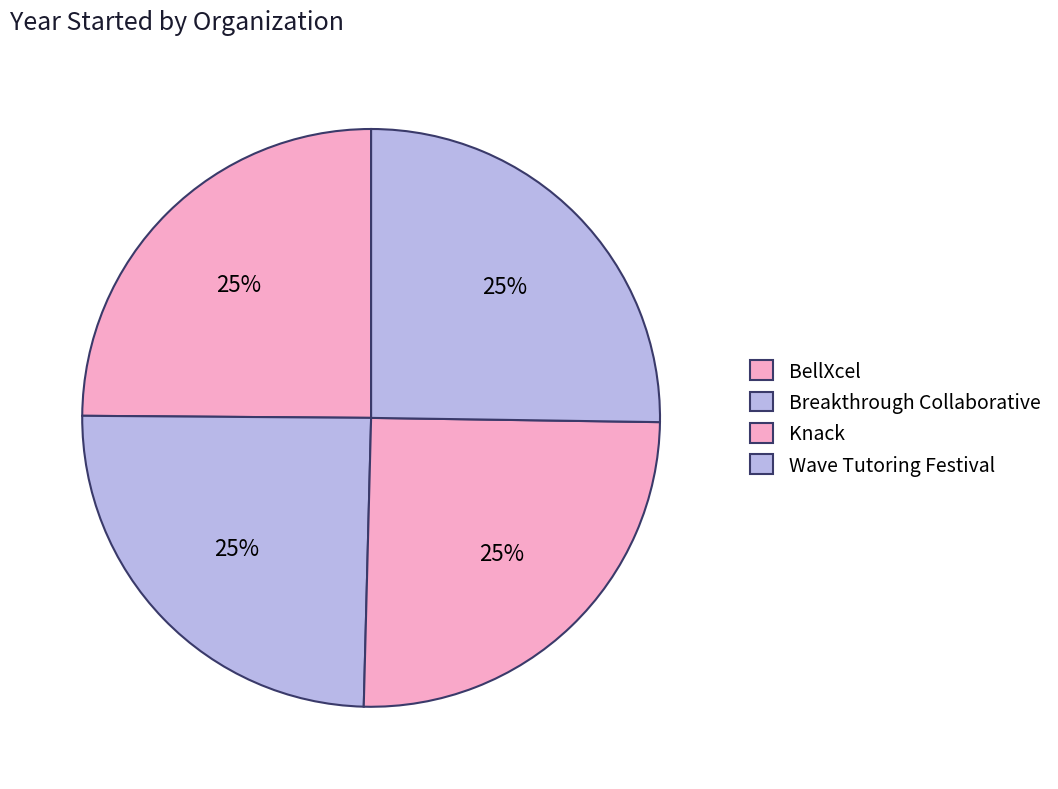

Combined, what portion of the pie is BellXcel and Wave Tutoring Festival?

50.1%